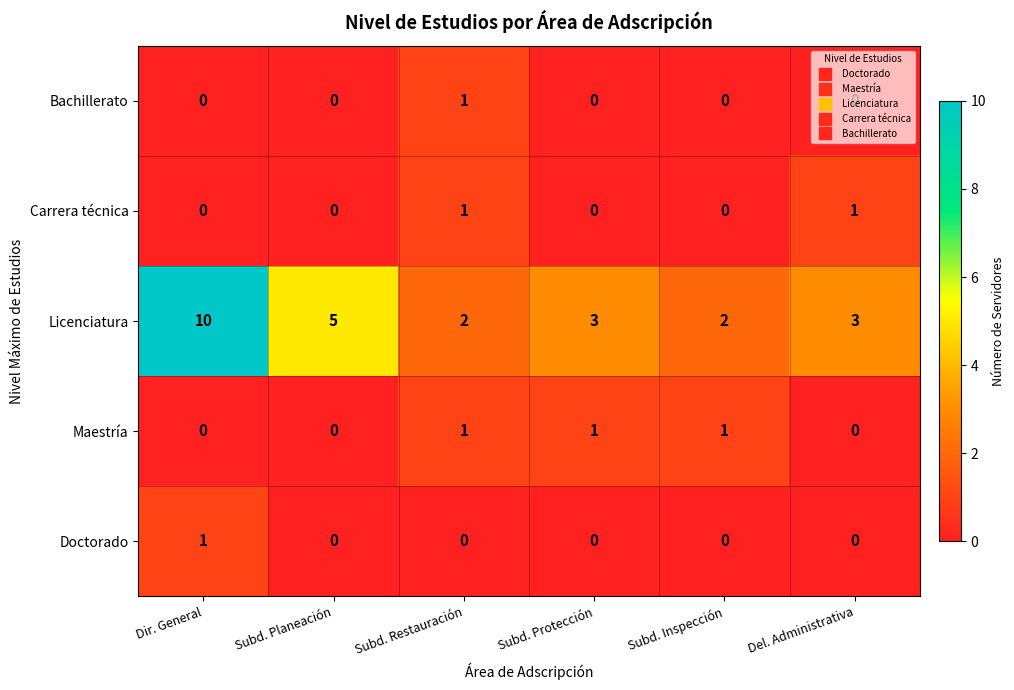

Count the Bachillerato values in the range 0 to 1.

6